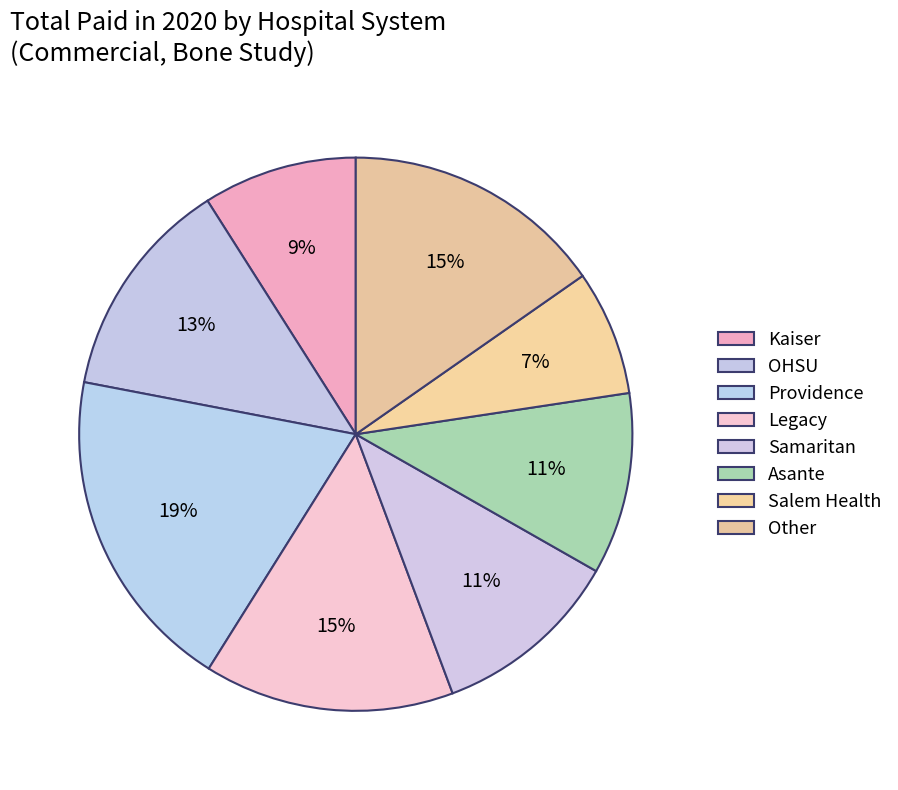

How many segments does this pie chart have?

8